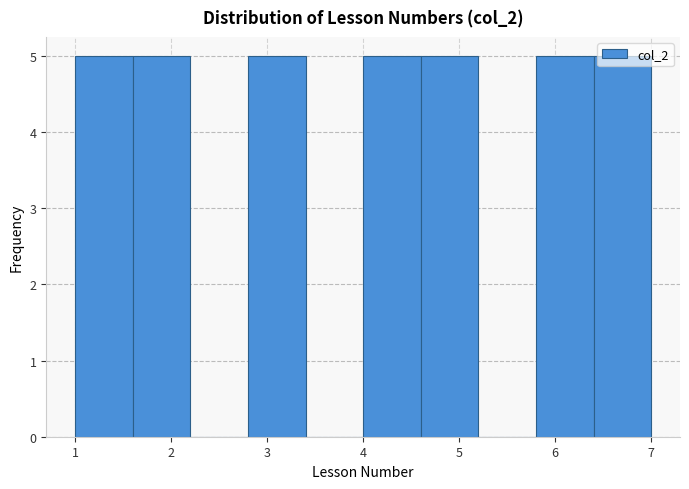

Reading left to right, list every bar in this chart as the range it spans on the x-axis followed by its height. The values are not printed on the chart, so give them approximately, as read against the axis.

1.0 to 1.6: 5
1.6 to 2.2: 5
2.2 to 2.8: 0
2.8 to 3.4: 5
3.4 to 4.0: 0
4.0 to 4.6: 5
4.6 to 5.2: 5
5.2 to 5.8: 0
5.8 to 6.4: 5
6.4 to 7.0: 5